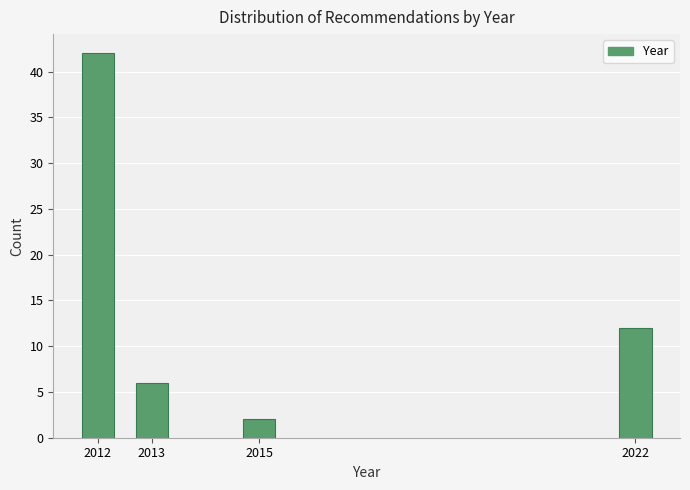

Reading left to right, list all the values displayed in this chart.

42	6	2	12